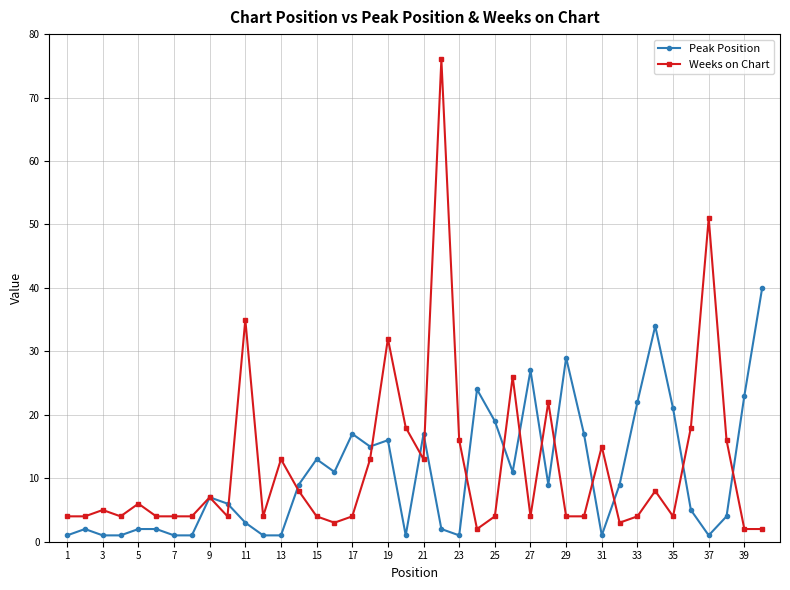

At how many categories does at least one series exceed 38?

3